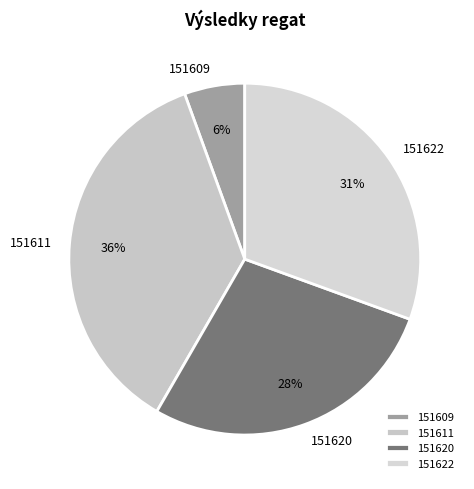

Which category has the smallest portion of the pie?

151609